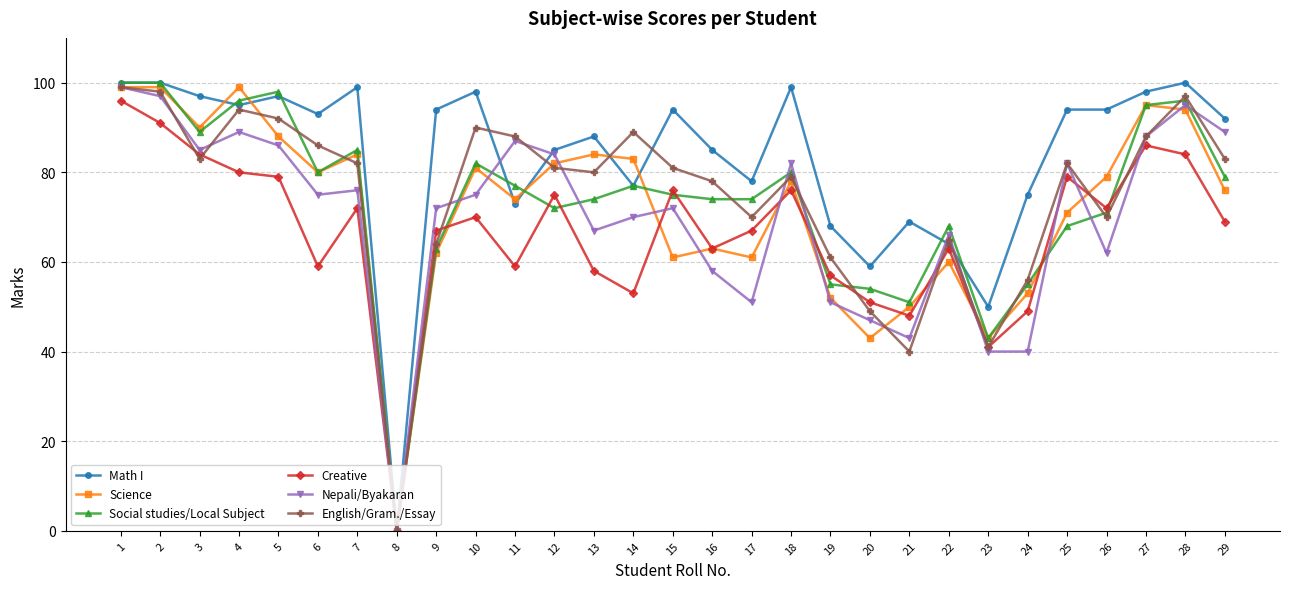

How many categories are shown in the chart?

29